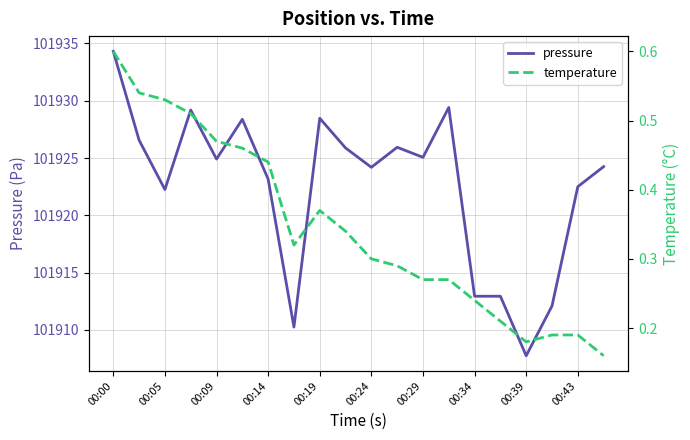

The value of pressure at 00:05 is 148770.7. True or false?

False